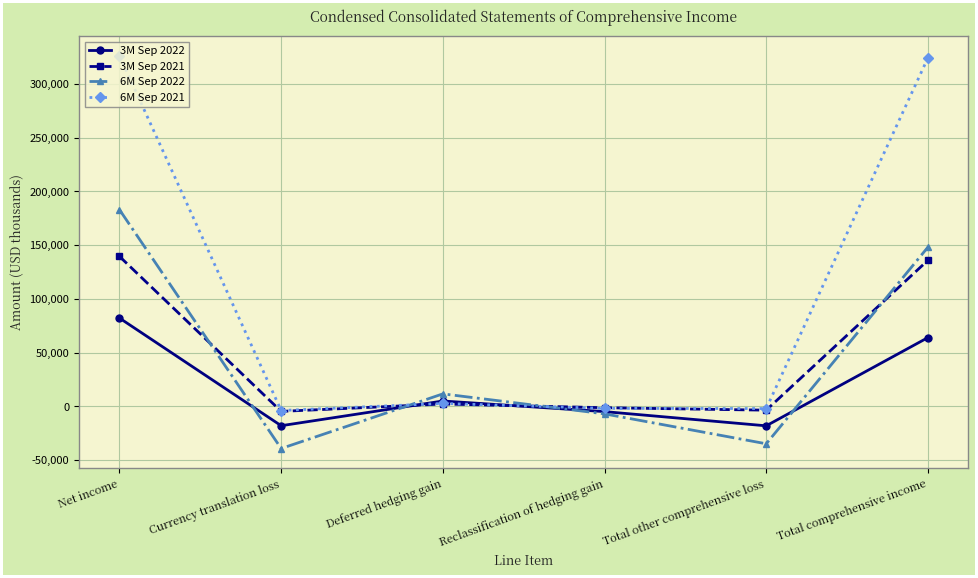

How many interior local peaks does the 6M Sep 2021 series have?

1